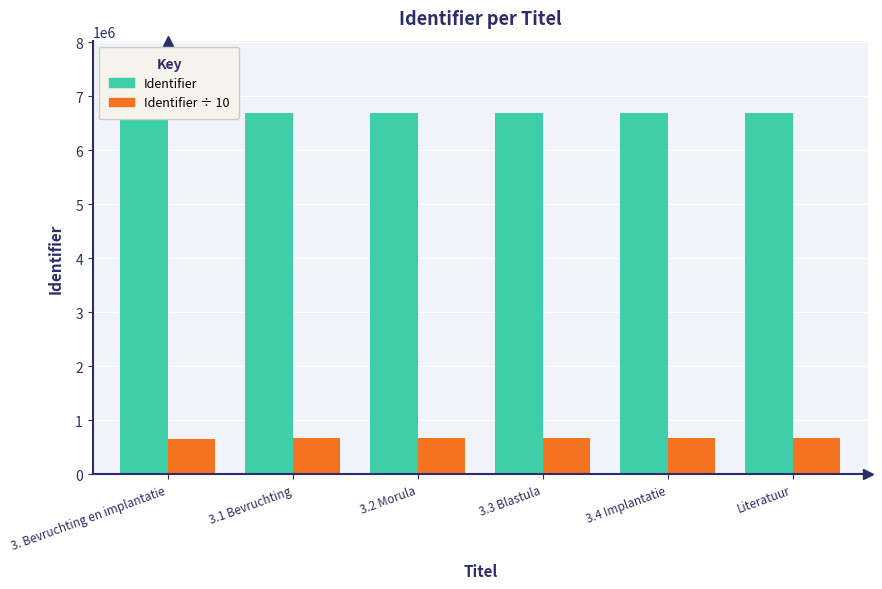

Reading left to right, list all the values displayed in this chart.

Identifier: 3. Bevruchting en implantatie=6601115	3.1 Bevruchting=6692381	3.2 Morula=6692382	3.3 Blastula=6692383	3.4 Implantatie=6692384	Literatuur=6692394
Identifier ÷ 10: 3. Bevruchting en implantatie=660111	3.1 Bevruchting=669238	3.2 Morula=669238	3.3 Blastula=669238	3.4 Implantatie=669238	Literatuur=669239